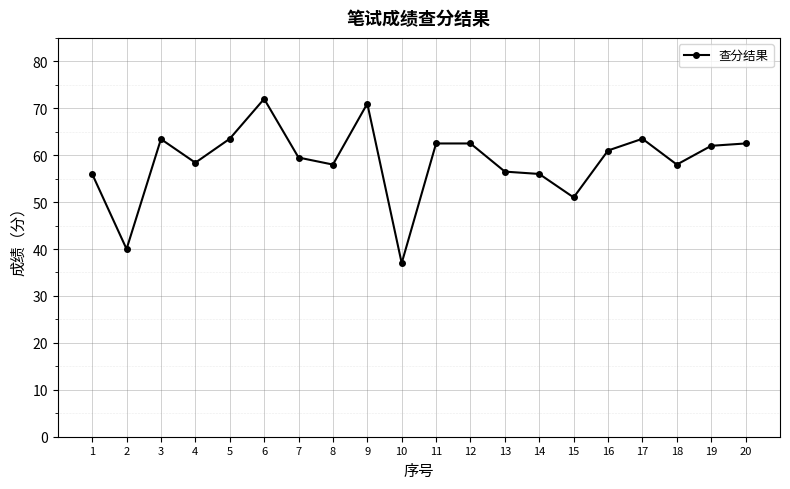

Is it true that the value at 18 is 16.1?

False